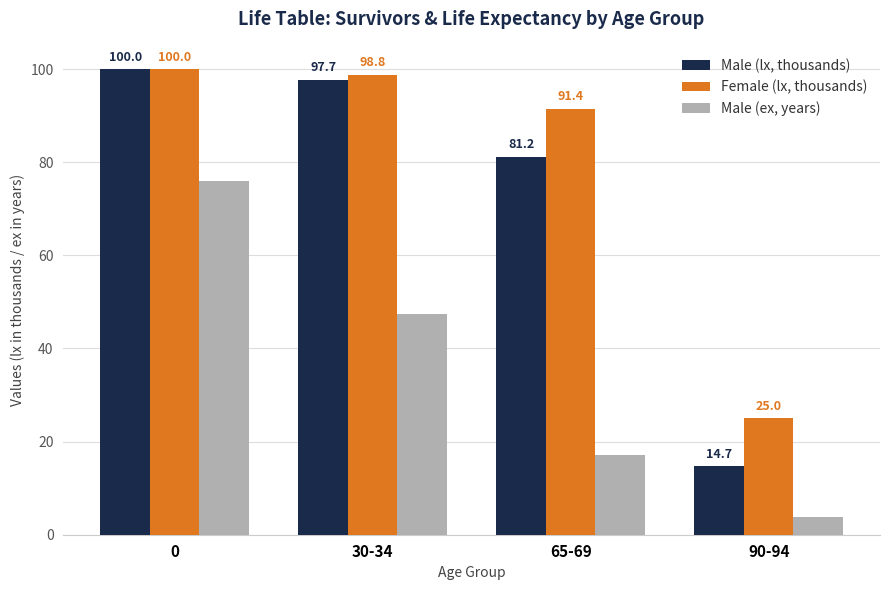

Which category has the lowest value across all series?

90-94